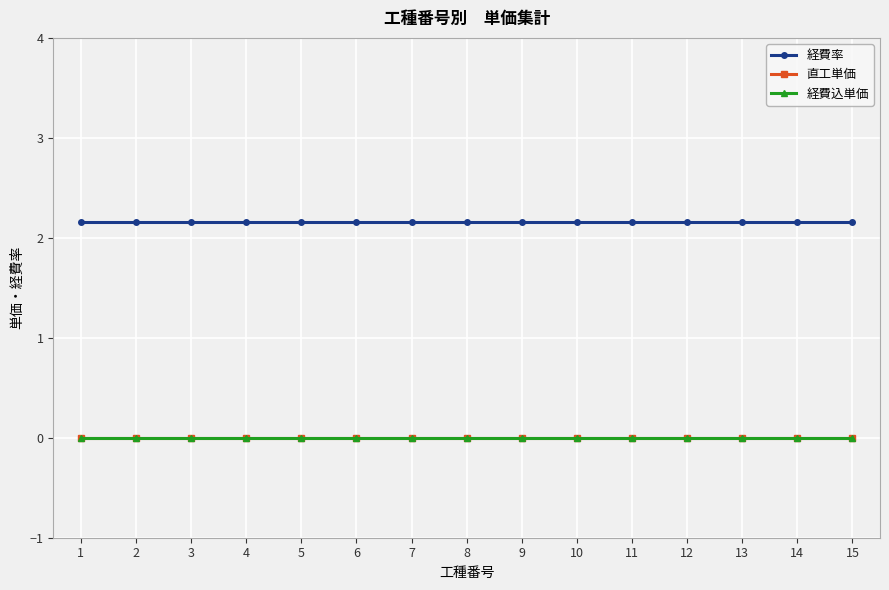

Which series changed the most between 14 and 15?

経費率